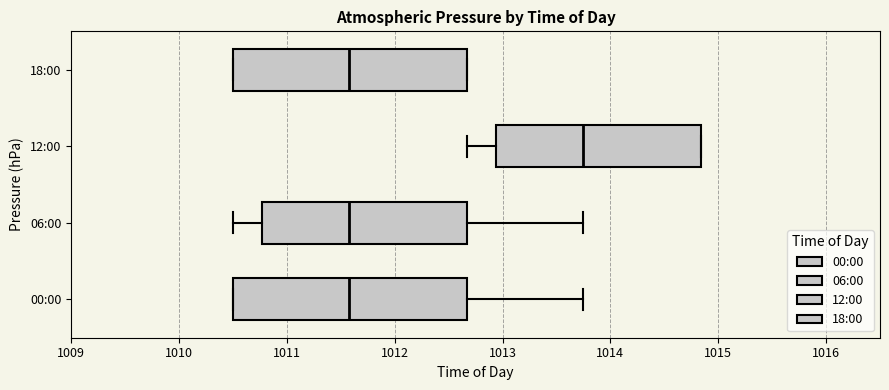

Where is the right edge of the box for 18:00 on the x-axis? The values are not printed on the chart, so give them approximately, as read against the axis.

1012.7